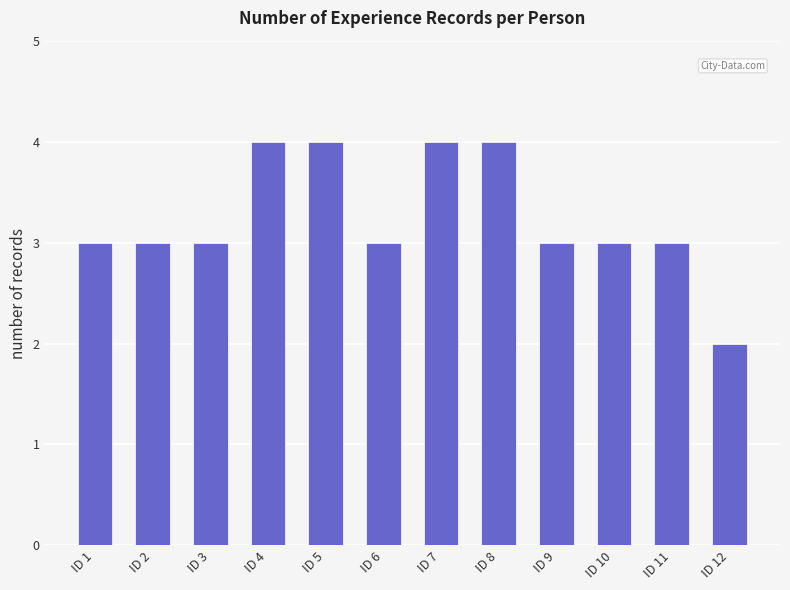

What is the change in value from ID 8 to ID 9?

-1